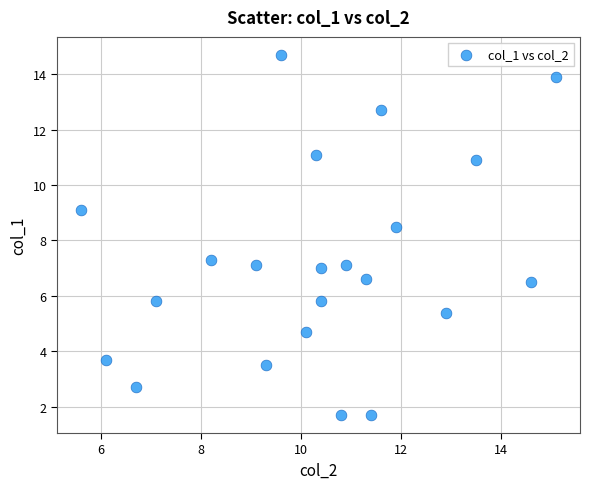

What is the range of X values (max minus min)?

9.5